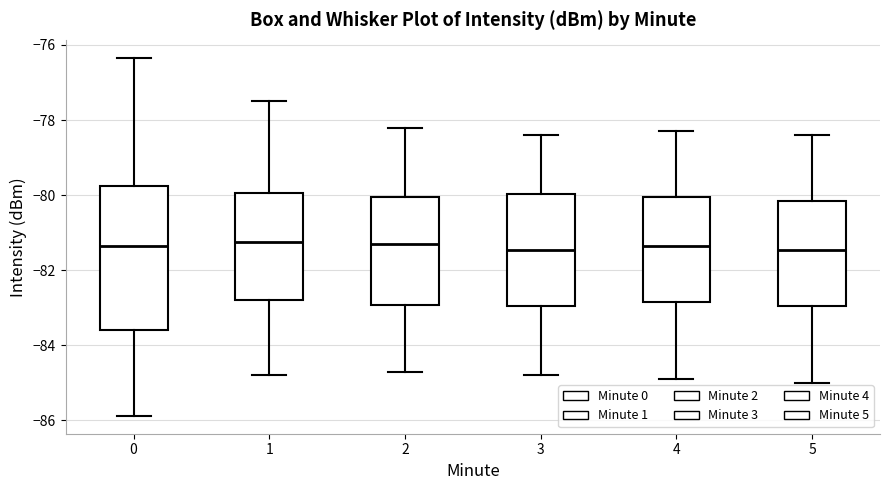

Reading left to right, read every box against the y-axis: the position of its median line, the range the box covers, and the ends of its whiskers. The values are not printed on the chart, so give them approximately, as read against the axis.

0: median -81.4, box -83.6 to -79.8, whiskers -85.8 to -76.4
1: median -81.2, box -82.8 to -80.0, whiskers -84.8 to -77.4
2: median -81.2, box -83.0 to -80.0, whiskers -84.6 to -78.2
3: median -81.4, box -83.0 to -80.0, whiskers -84.8 to -78.4
4: median -81.4, box -82.8 to -80.0, whiskers -84.8 to -78.2
5: median -81.4, box -83.0 to -80.2, whiskers -85.0 to -78.4